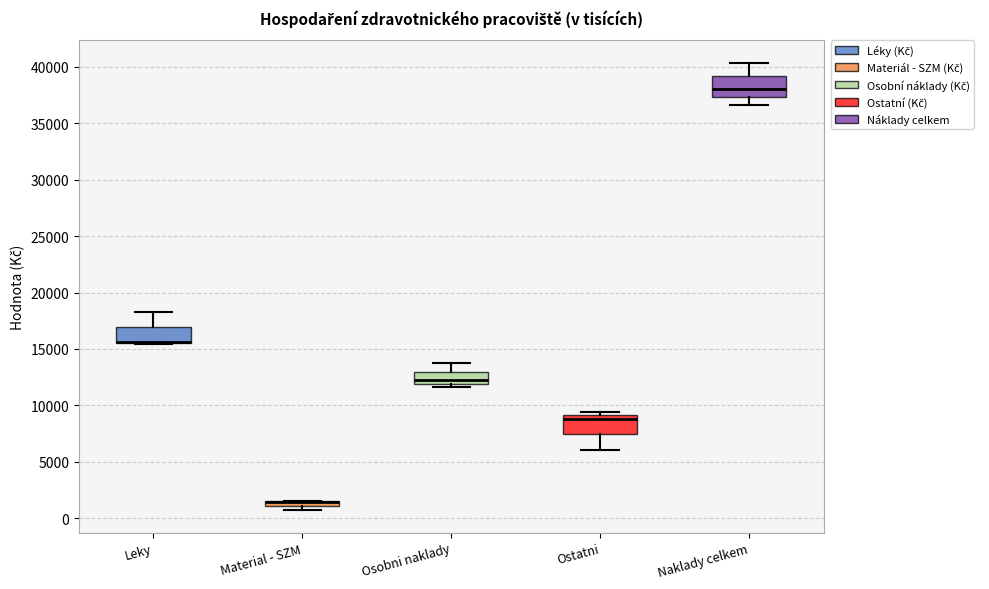

Where is the lower edge of the box for Osobni naklady on the y-axis? The values are not printed on the chart, so give them approximately, as read against the axis.

12000